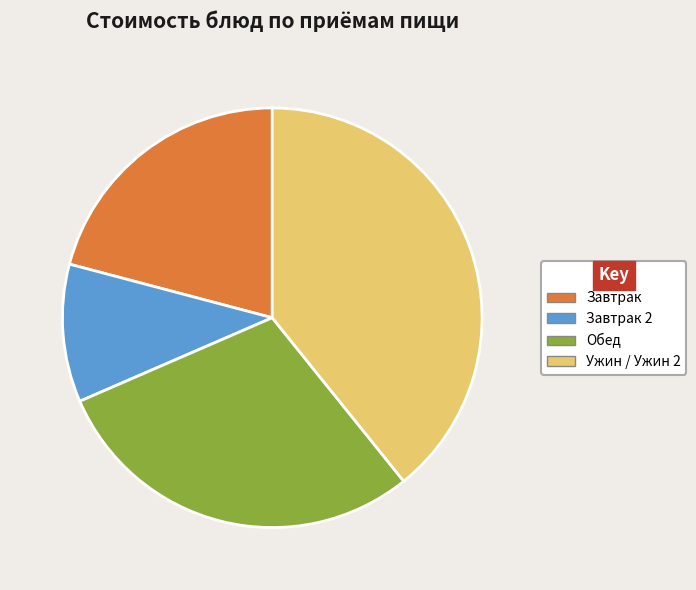

Between Ужин / Ужин 2 and Обед, which is larger?

Ужин / Ужин 2